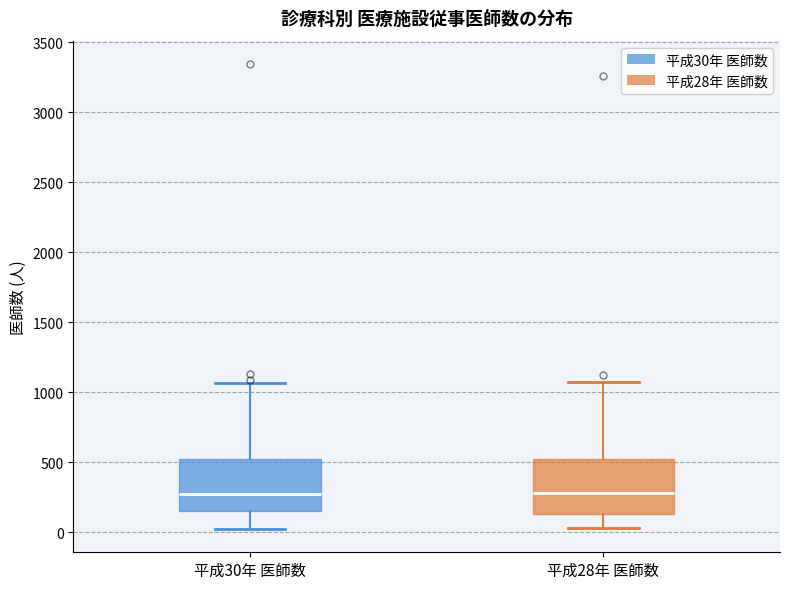

Reading left to right, transcribe this box plot: for each box, give where its median line is, the range the box spans, and where its two whiskers end, as read against the y-axis. The values are not printed on the chart, so give them approximately, as read against the axis.

平成30年 医師数: median 300, box 150 to 500, whiskers 0 to 1050
平成28年 医師数: median 300, box 150 to 500, whiskers 50 to 1050